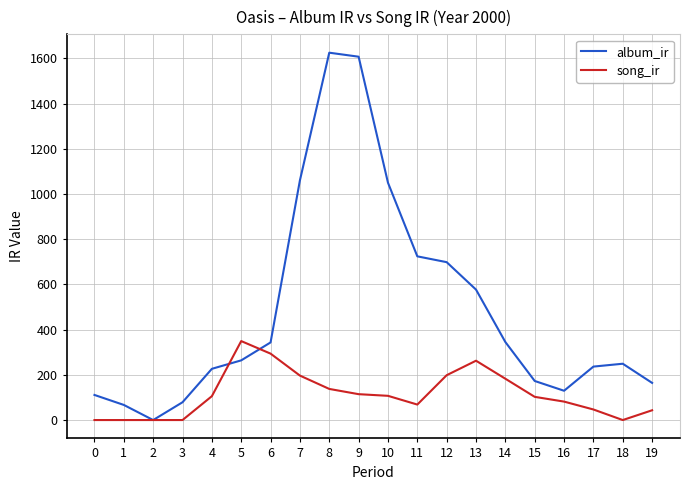

List the series in order of their overall mean, lowest first.

song_ir, album_ir